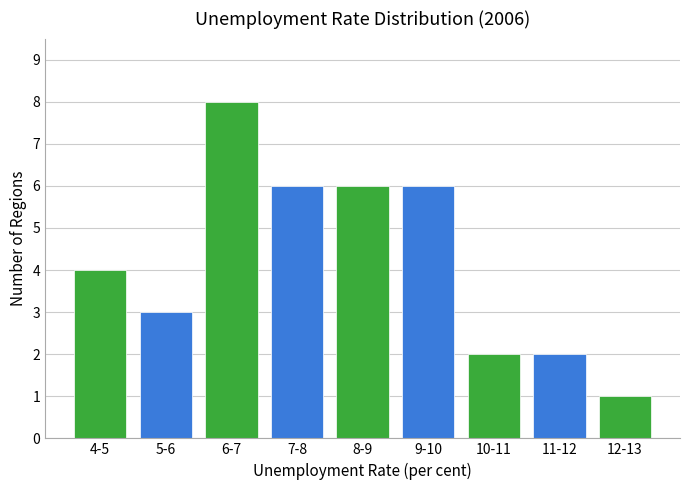

Reading right to left, extract all data points from this chart.

12-13=1	11-12=2	10-11=2	9-10=6	8-9=6	7-8=6	6-7=8	5-6=3	4-5=4